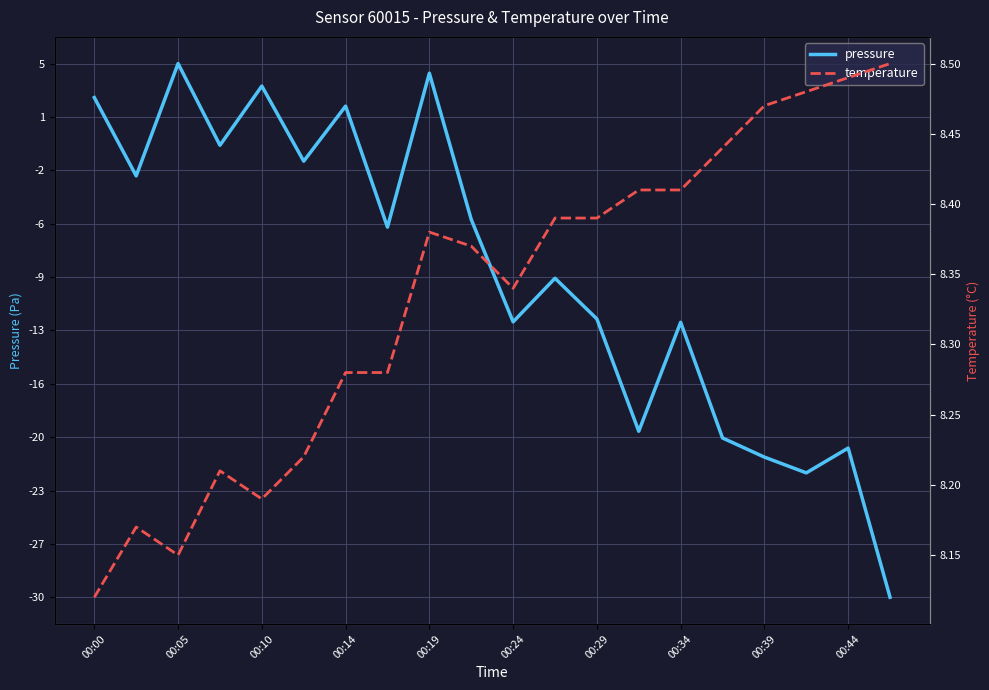

What is the value of the temperature point at the 5th from the left?

8.2